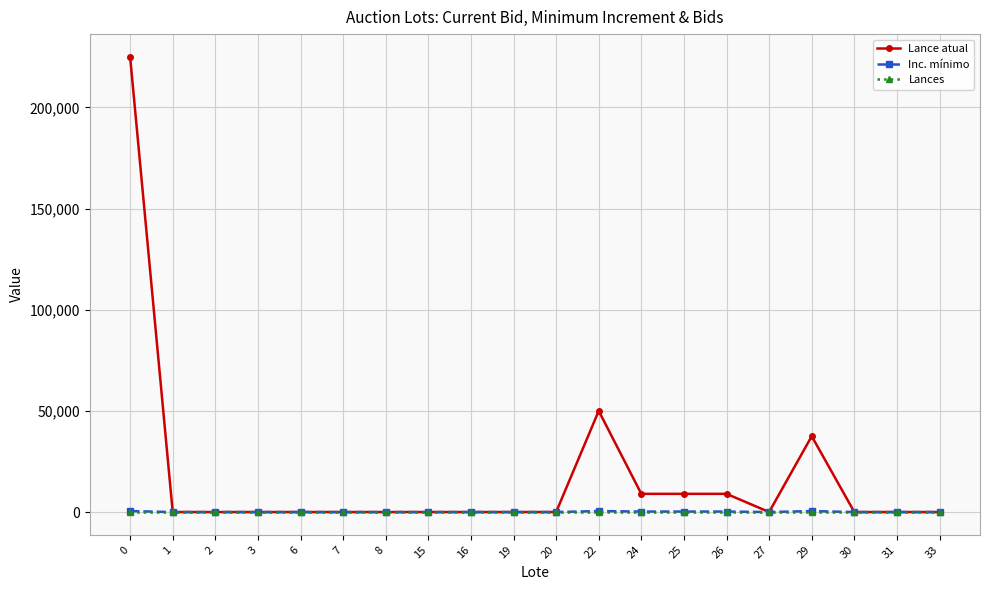

Which series has the largest range (max minus min)?

Lance atual